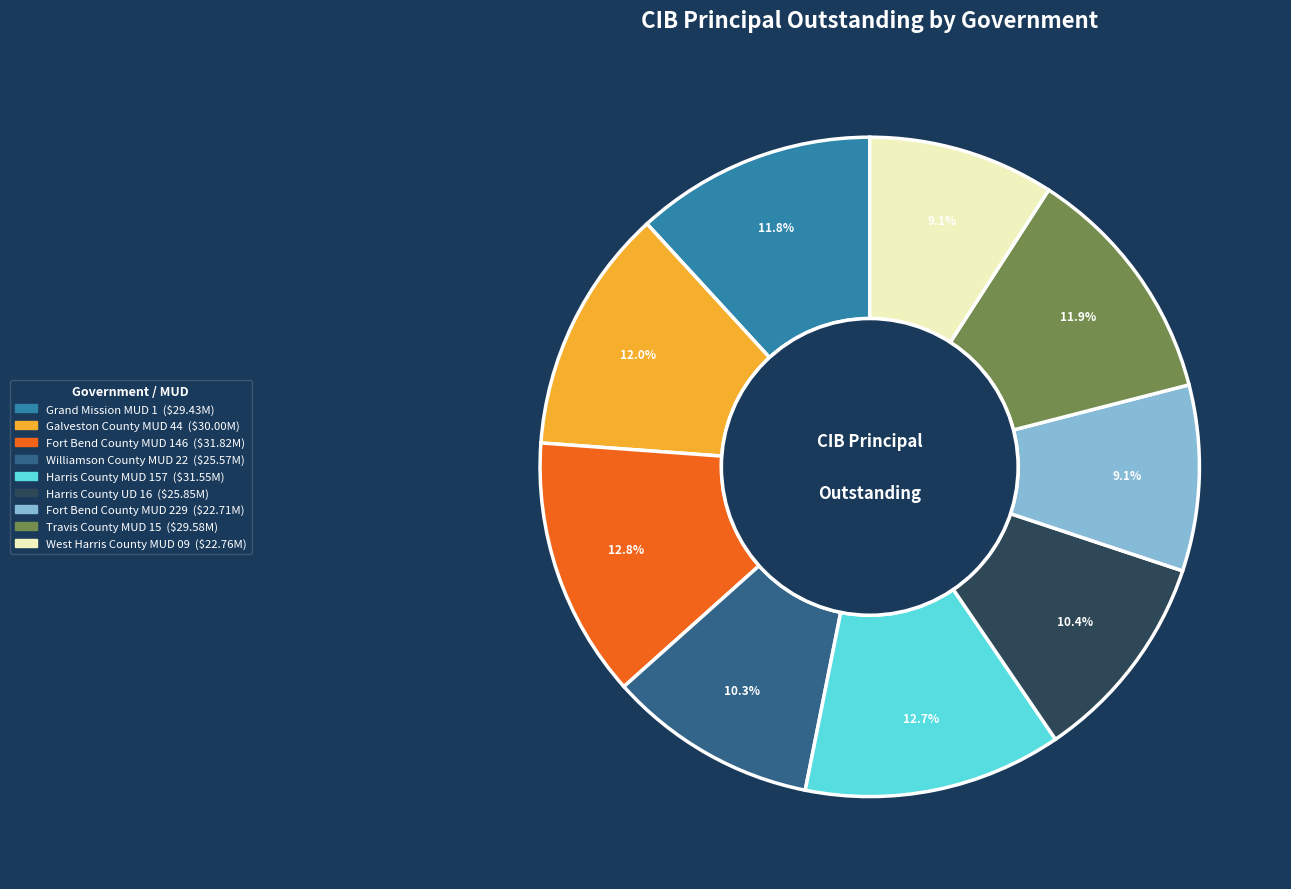

To the nearest percent, what is the difference between the largest and smallest slice percentages?

4%